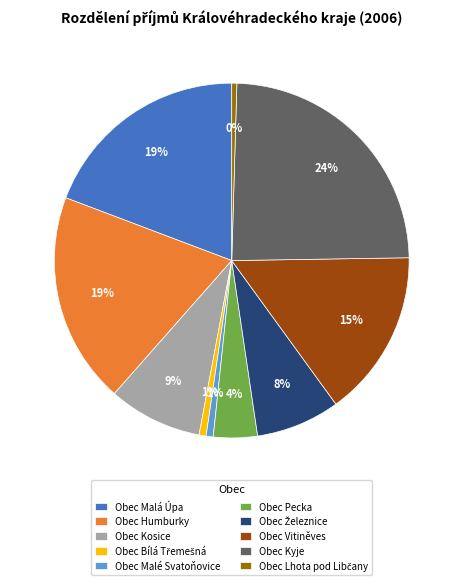

Which slice is the largest?

Obec Kyje